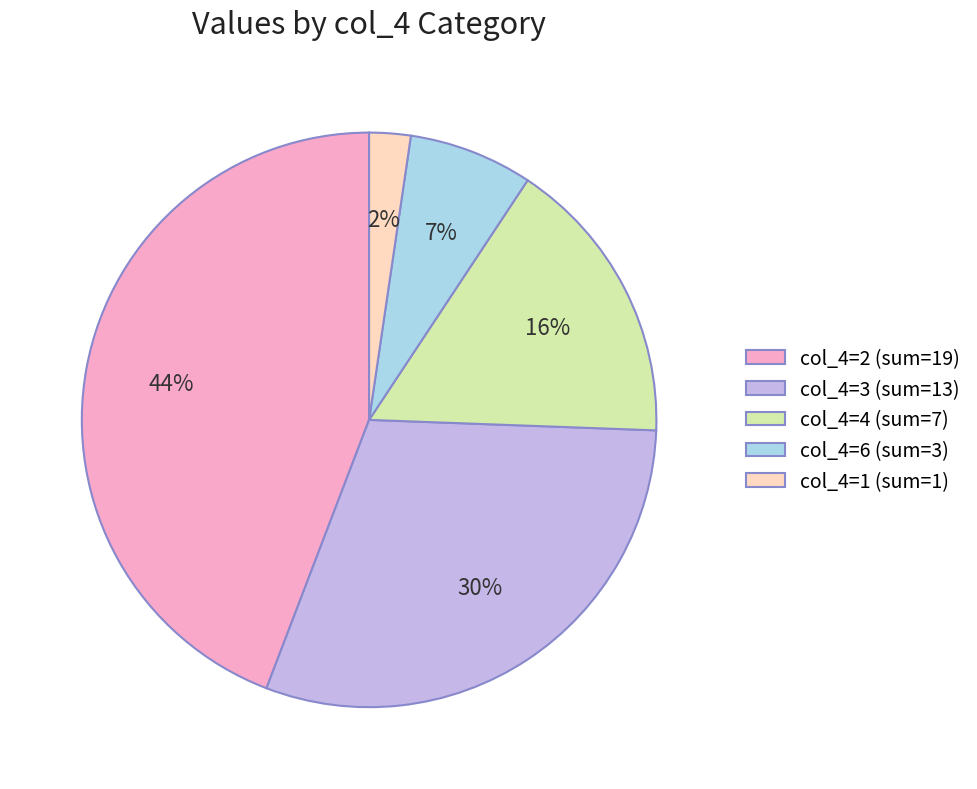

Is there any slice that represents more than half of the pie?

No